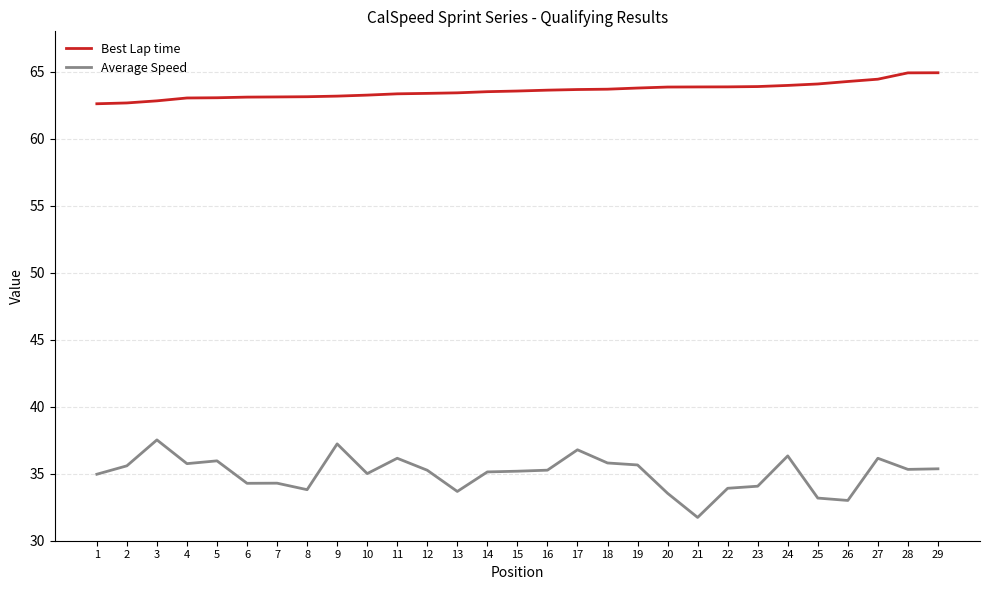

True or false: Best Lap time and Average Speed cross at least once.

False